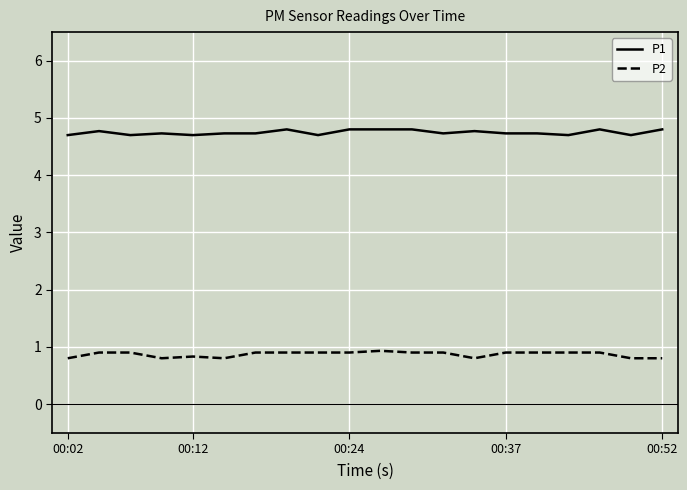

What is the sum of all P1 values?

94.9